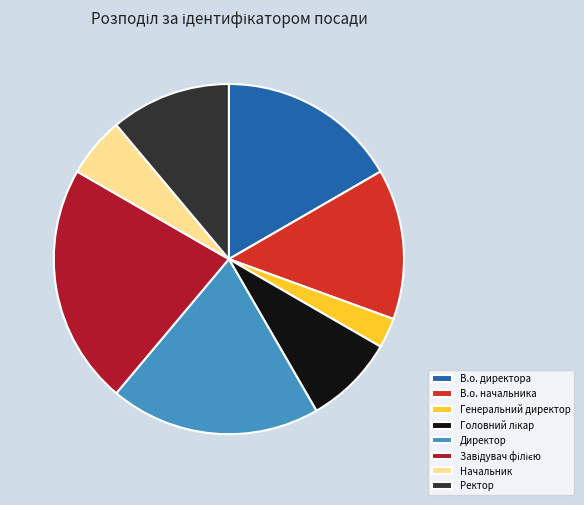

Combined, do Начальник and В.о. начальника account for over 50%?

No